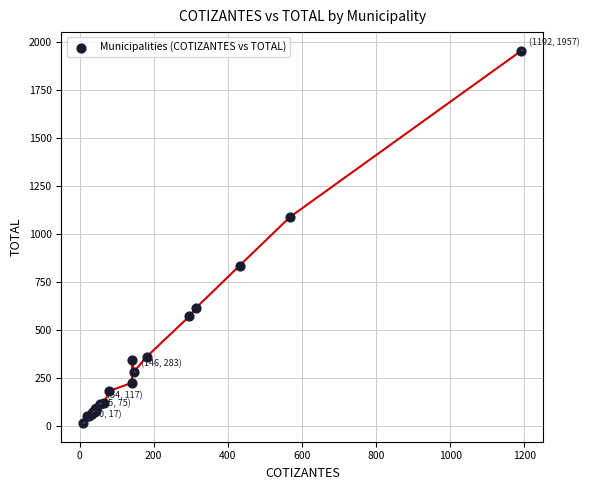

What Y value in the scatter plot is closest to 987?

1091